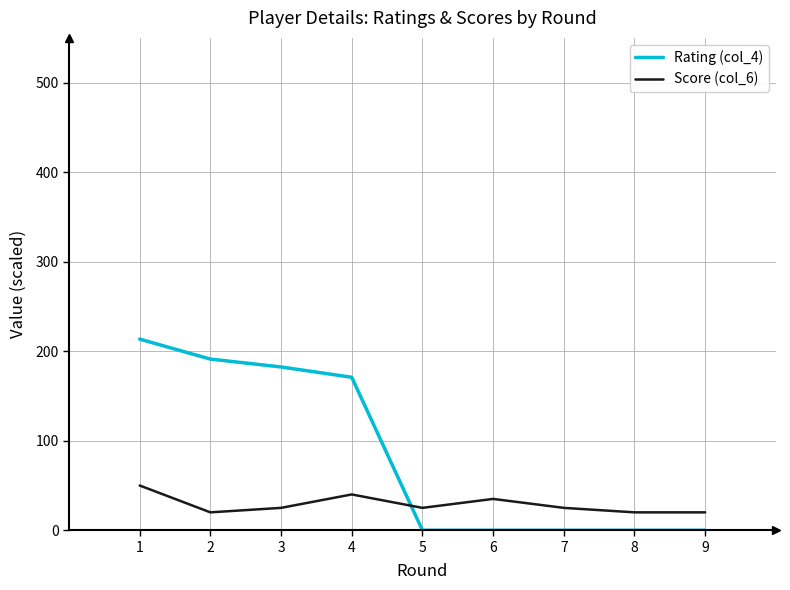

What is the difference between the highest and lowest values at 9?

20.0